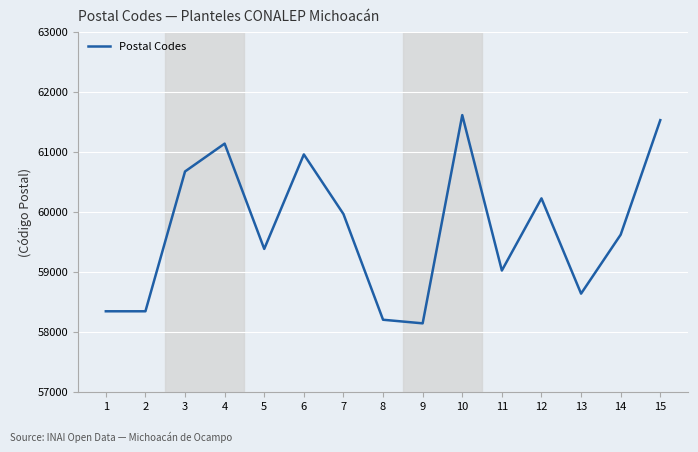

True or false: there are more than 2 points higher than both neighbors.

True